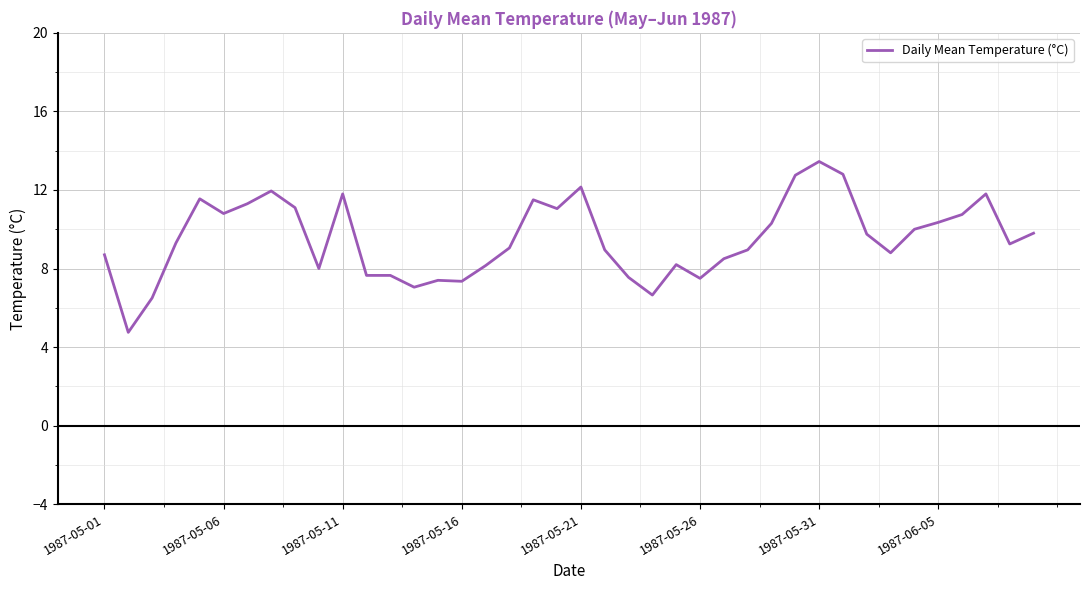

What is the smallest value displayed?

4.8